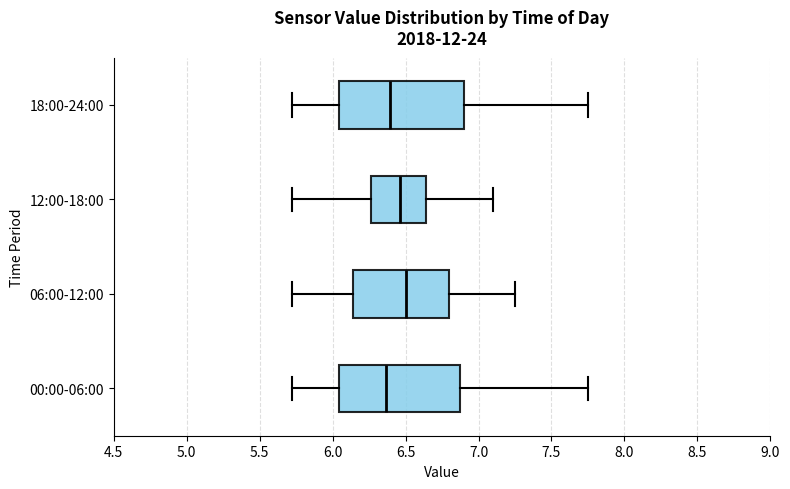

Reading bottom to top, read every box against the x-axis: the position of its median line, the range the box covers, and the ends of its whiskers. The values are not printed on the chart, so give them approximately, as read against the axis.

00:00-06:00: median 6.35, box 6.05 to 6.90, whiskers 5.70 to 7.75
06:00-12:00: median 6.50, box 6.15 to 6.80, whiskers 5.70 to 7.25
12:00-18:00: median 6.45, box 6.25 to 6.65, whiskers 5.70 to 7.10
18:00-24:00: median 6.40, box 6.05 to 6.90, whiskers 5.70 to 7.75